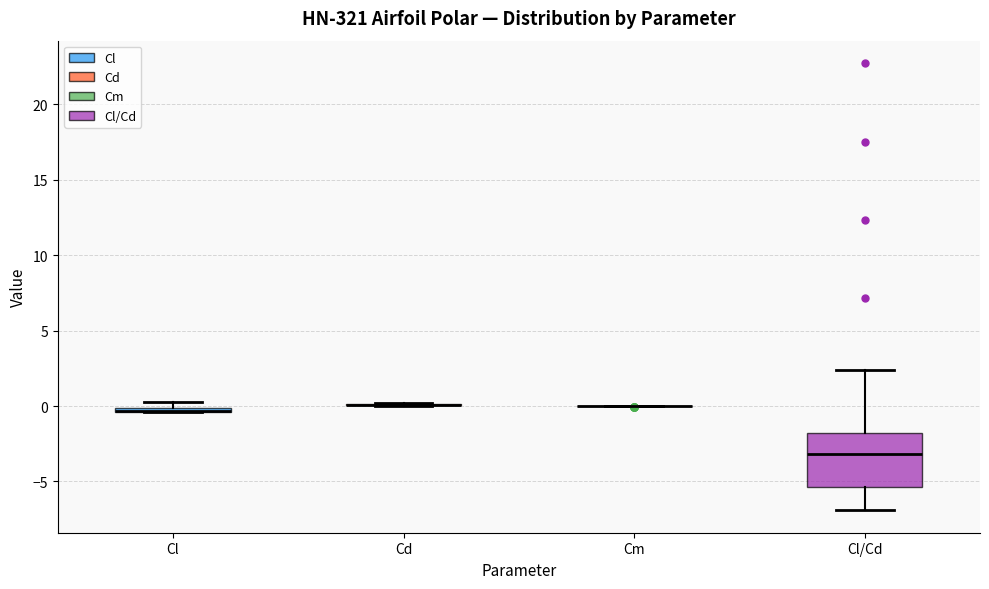

Which box is the tallest, from its lower edge to its upper edge?

Cl/Cd